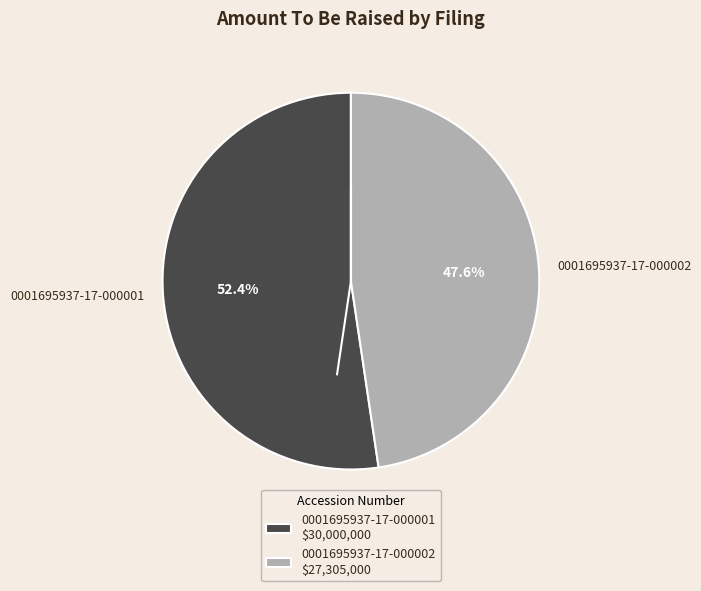

To the nearest percent, what percentage of the pie is 0001695937-17-000002?

48%